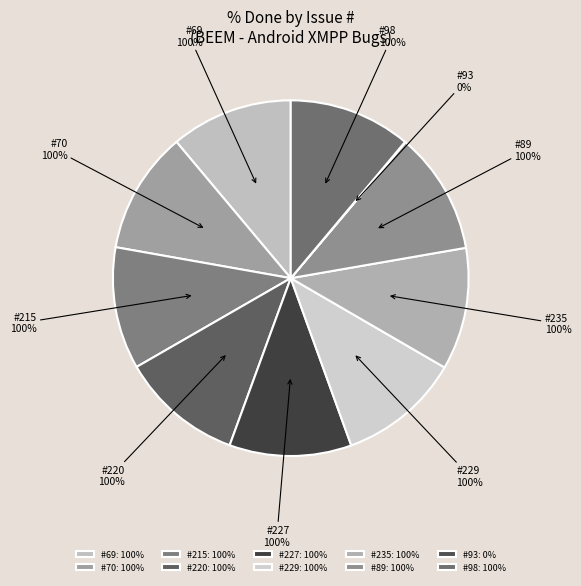

Does any single category account for the majority?

No